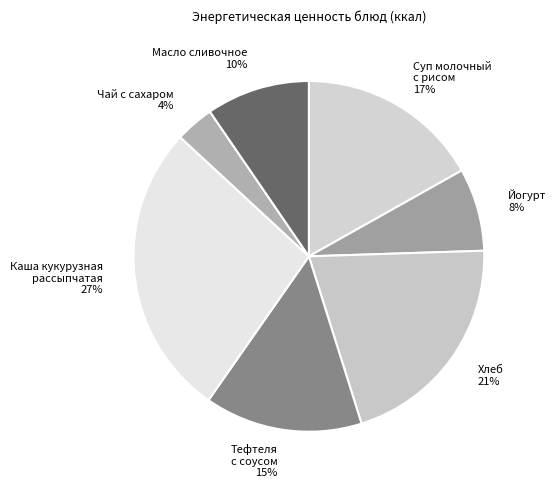

Approximately how many times larger is the value at Чай с сахаром compared to Масло сливочное?

0.4